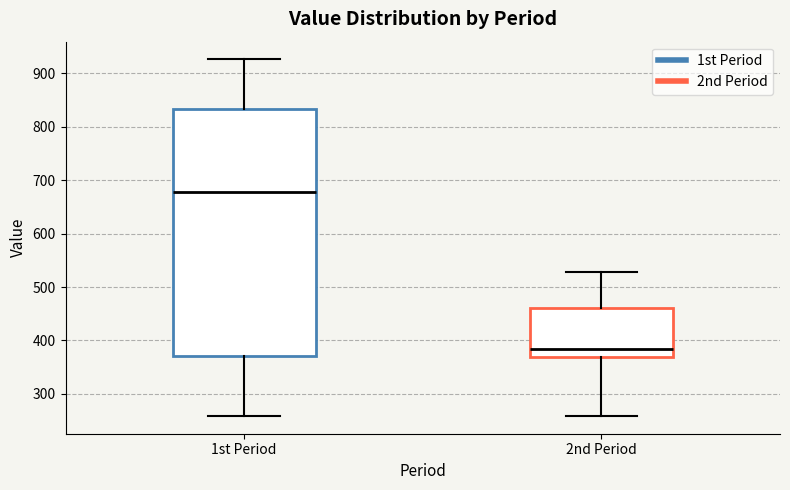

Reading left to right, read every box against the y-axis: the position of its median line, the range the box covers, and the ends of its whiskers. The values are not printed on the chart, so give them approximately, as read against the axis.

1st Period: median 680, box 370 to 830, whiskers 260 to 930
2nd Period: median 380, box 370 to 460, whiskers 260 to 530